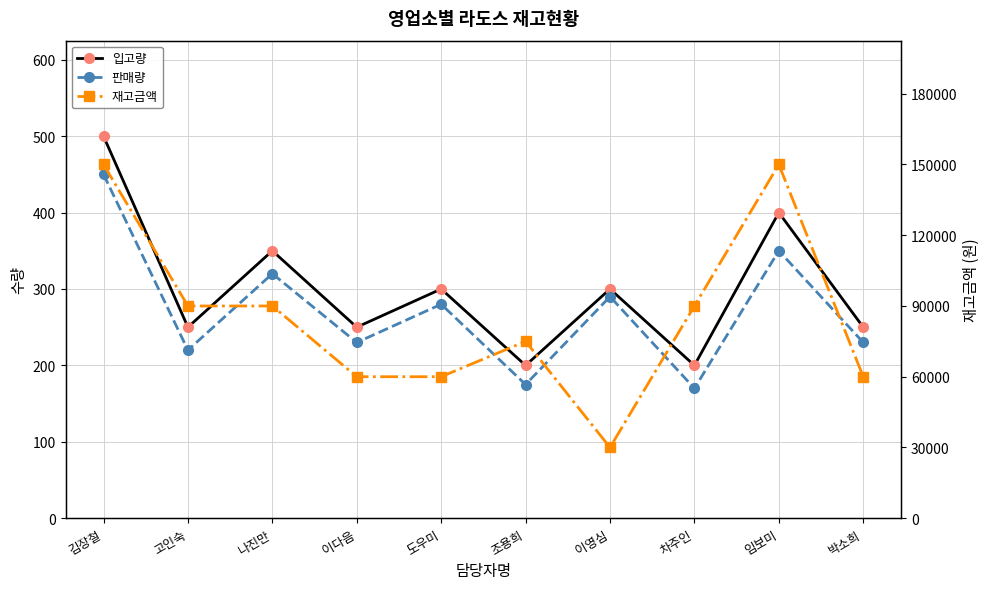

What are all the series names shown in the legend?

입고량, 판매량, 재고금액